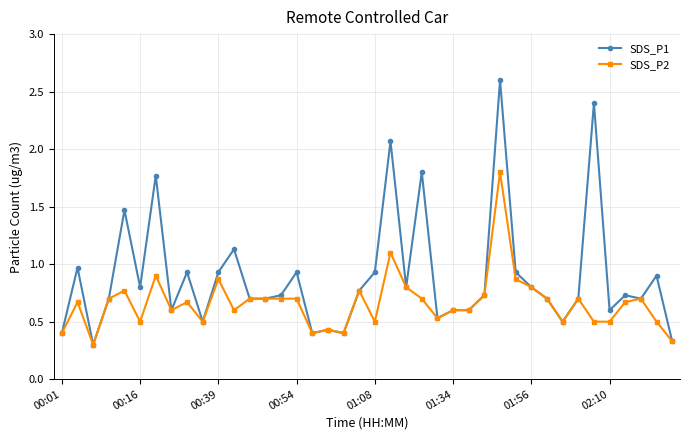

At how many categories does at least one series exceed 0?

40